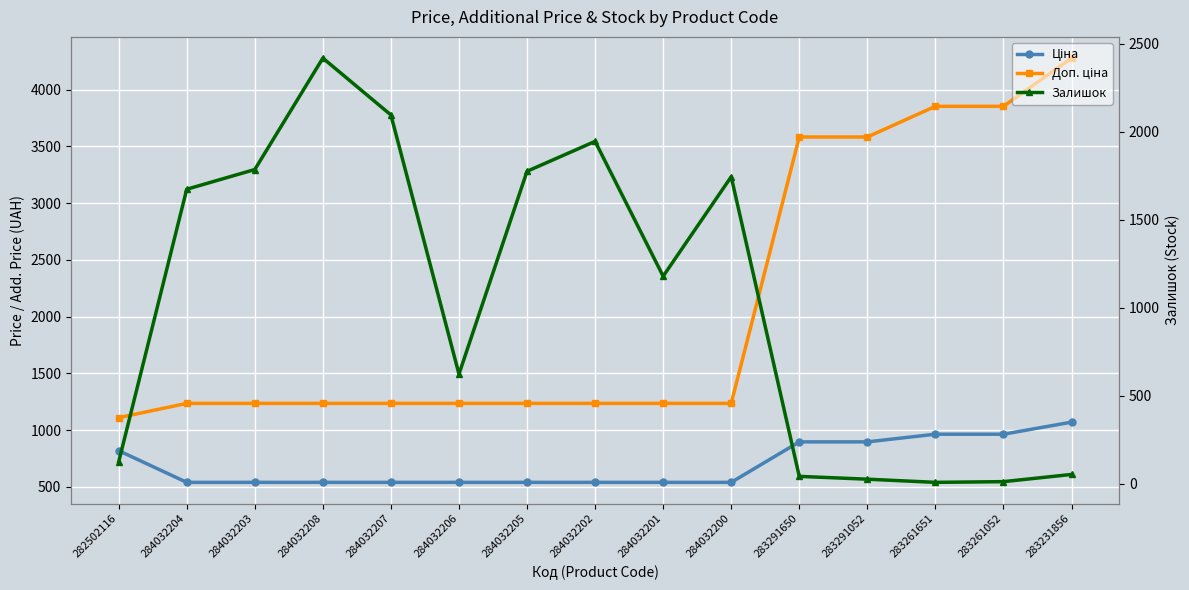

Which series has the widest spread of values?

Доп. ціна